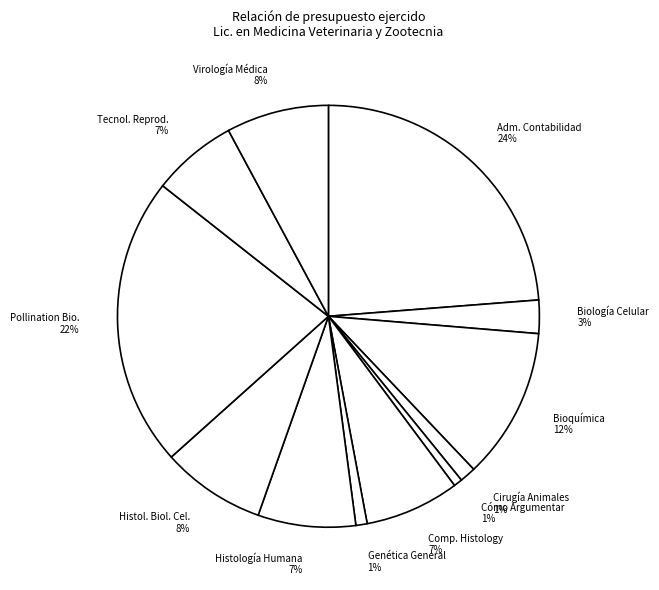

How many segments does this pie chart have?

12